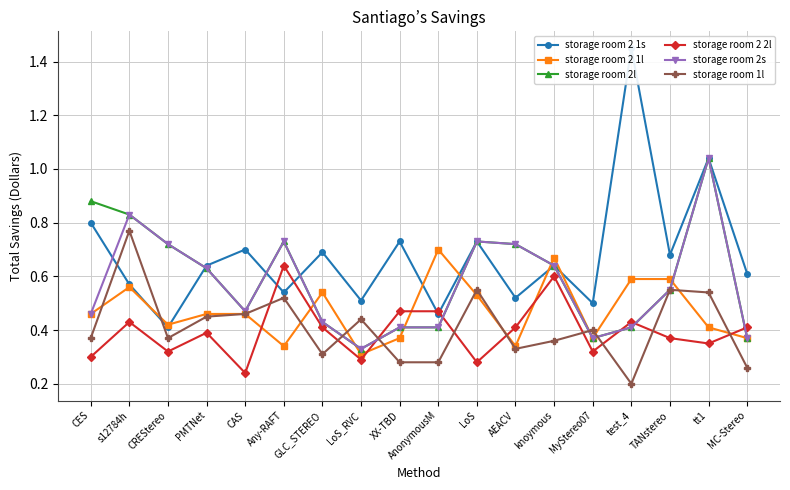

At which category does storage room 2s reach its first local valley?

CAS